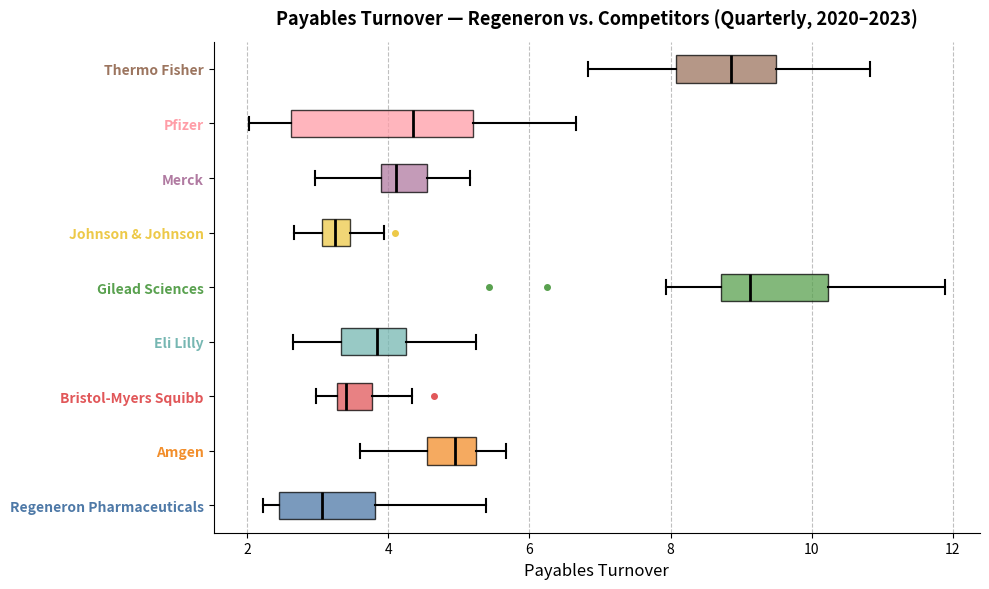

Reading bottom to top, transcribe this box plot: for each box, give where its median line is, the range the box spans, and where its two whiskers end, as read against the x-axis. The values are not printed on the chart, so give them approximately, as read against the axis.

Regeneron Pharmaceuticals: median 3.0, box 2.4 to 3.8, whiskers 2.2 to 5.4
Amgen: median 5.0, box 4.6 to 5.2, whiskers 3.6 to 5.6
Bristol-Myers Squibb: median 3.4, box 3.2 to 3.8, whiskers 3.0 to 4.4
Eli Lilly: median 3.8, box 3.4 to 4.2, whiskers 2.6 to 5.2
Gilead Sciences: median 9.2, box 8.8 to 10.2, whiskers 8.0 to 11.8
Johnson & Johnson: median 3.2, box 3.0 to 3.4, whiskers 2.6 to 4.0
Merck: median 4.2, box 4.0 to 4.6, whiskers 3.0 to 5.2
Pfizer: median 4.4, box 2.6 to 5.2, whiskers 2.0 to 6.6
Thermo Fisher: median 8.8, box 8.0 to 9.4, whiskers 6.8 to 10.8